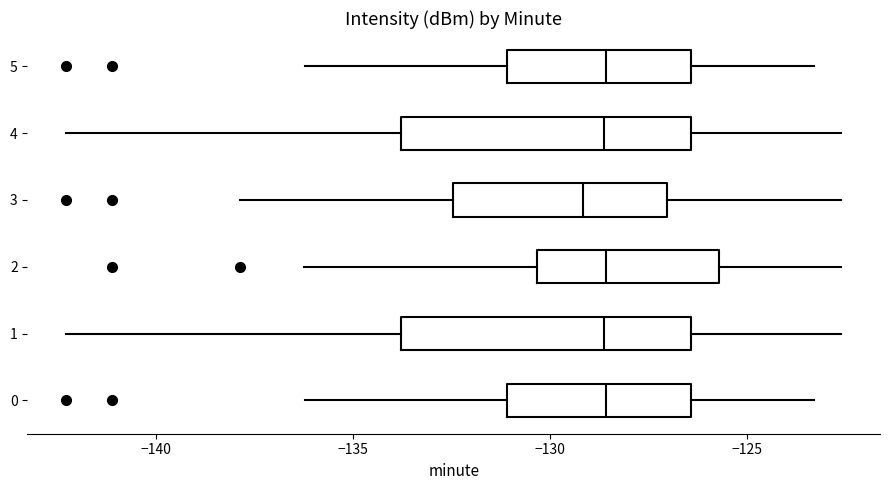

Which box has the furthest to the left median line?

3